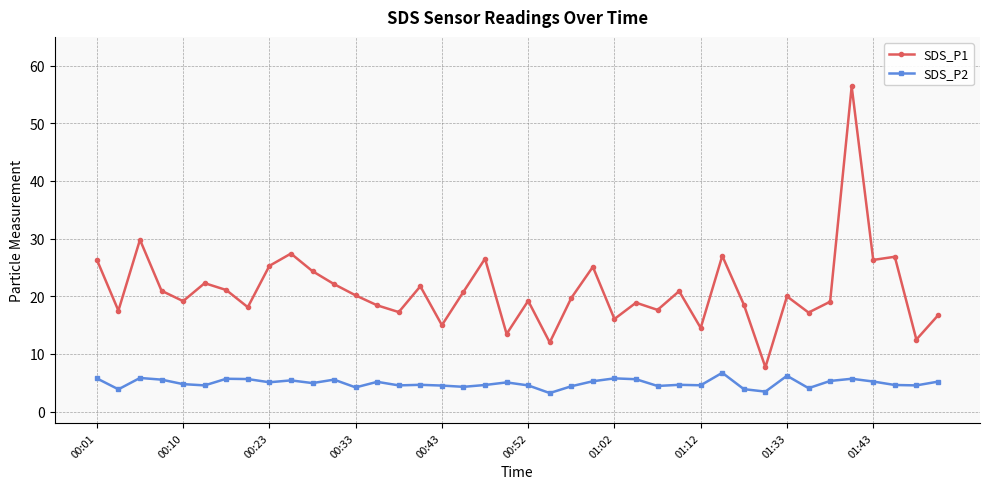

True or false: SDS_P1 has more than 0 interior local peaks.

True